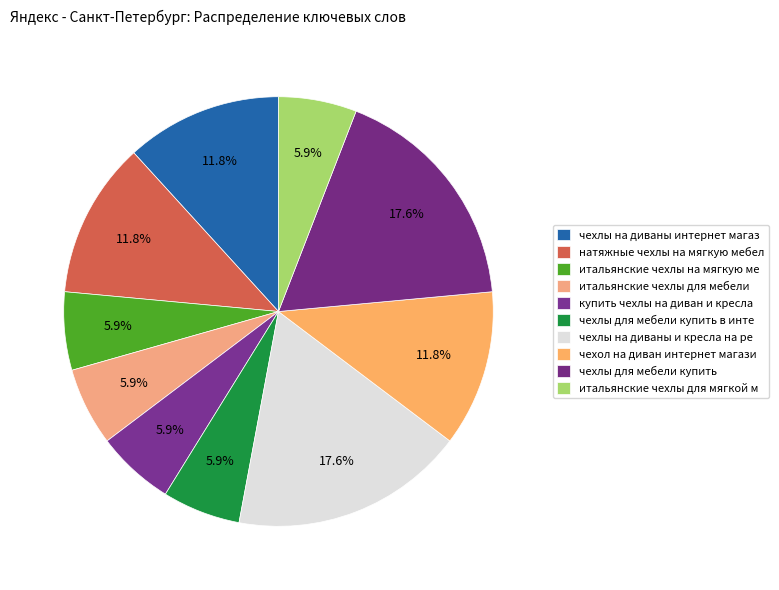

Is there any slice that represents more than half of the pie?

No